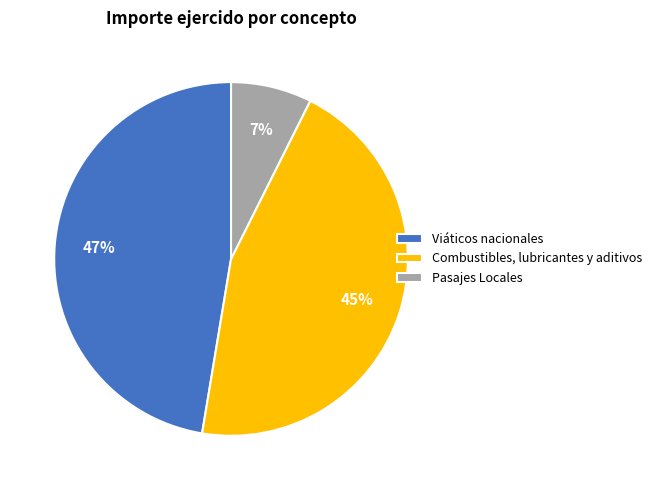

Is the sum of Viáticos nacionales and Pasajes Locales greater than half?

Yes